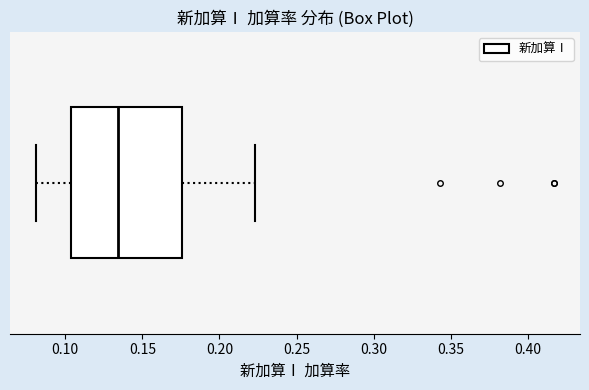

Where is the left edge of the box on the x-axis? The values are not printed on the chart, so give them approximately, as read against the axis.

0.105